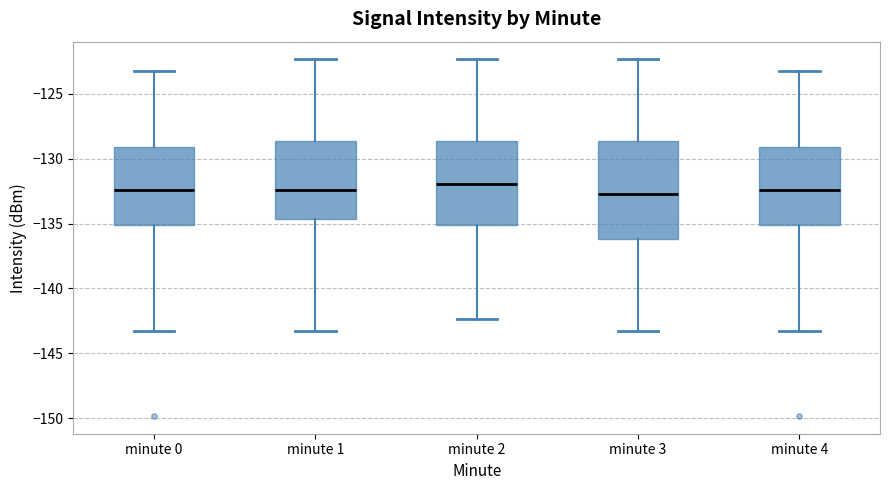

Reading left to right, read every box against the y-axis: the position of its median line, the range the box covers, and the ends of its whiskers. The values are not printed on the chart, so give them approximately, as read against the axis.

minute 0: median -132.5, box -135.0 to -129.0, whiskers -143.5 to -123.0
minute 1: median -132.5, box -134.5 to -128.5, whiskers -143.5 to -122.5
minute 2: median -132.0, box -135.0 to -128.5, whiskers -142.5 to -122.5
minute 3: median -132.5, box -136.0 to -128.5, whiskers -143.5 to -122.5
minute 4: median -132.5, box -135.0 to -129.0, whiskers -143.5 to -123.0